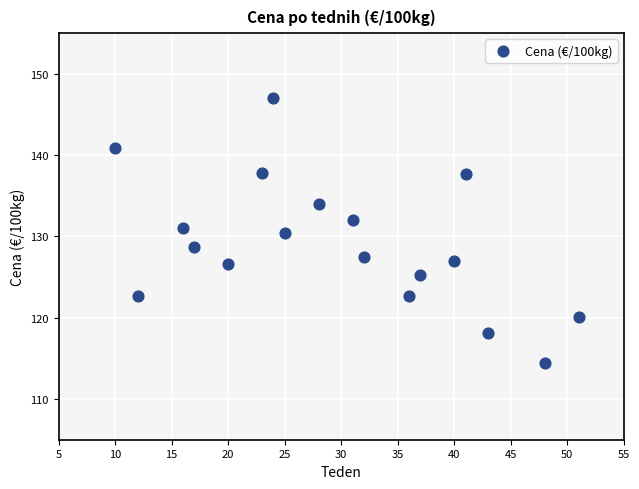

What is the range of X values (max minus min)?

41.0